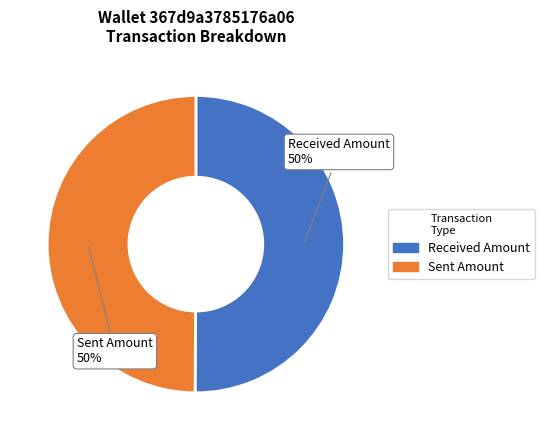

Is the sum of Received Amount and Sent Amount greater than half?

Yes